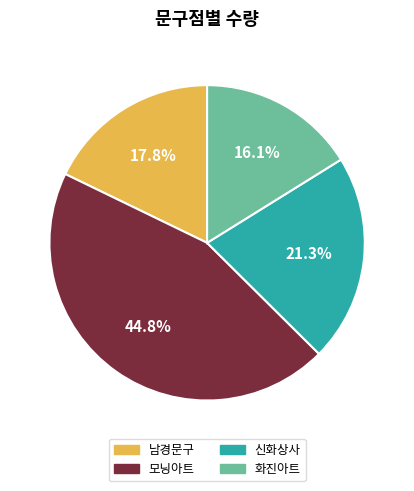

How many slices are in this pie chart?

4